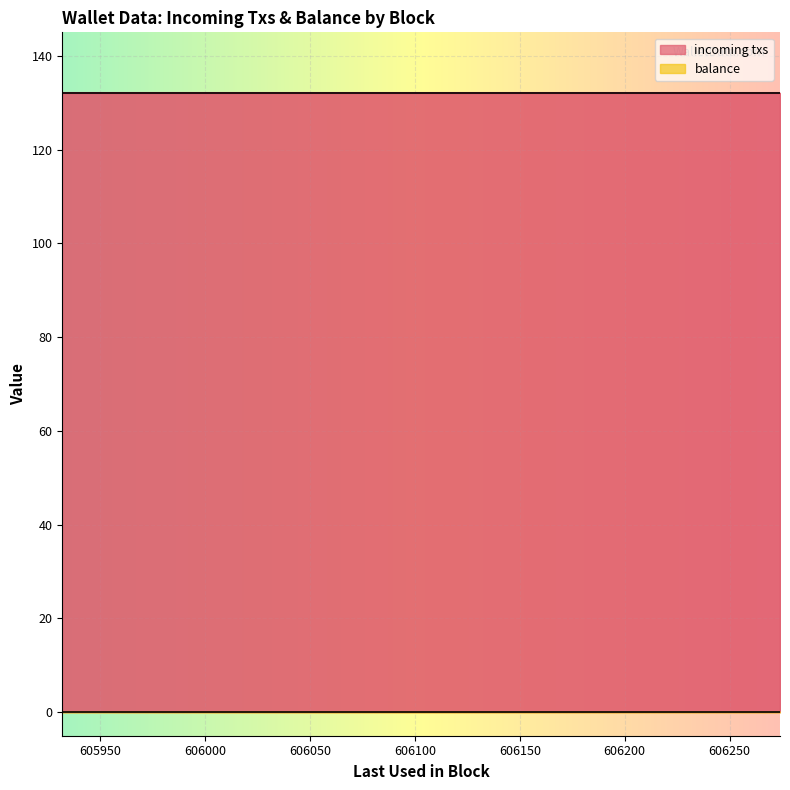

True or false: incoming txs and balance cross at least once.

False